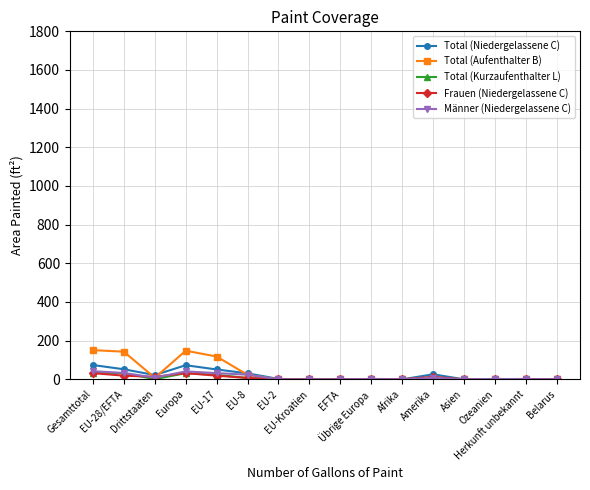

At which label does Frauen (Niedergelassene C) first exceed 1?

Gesamttotal